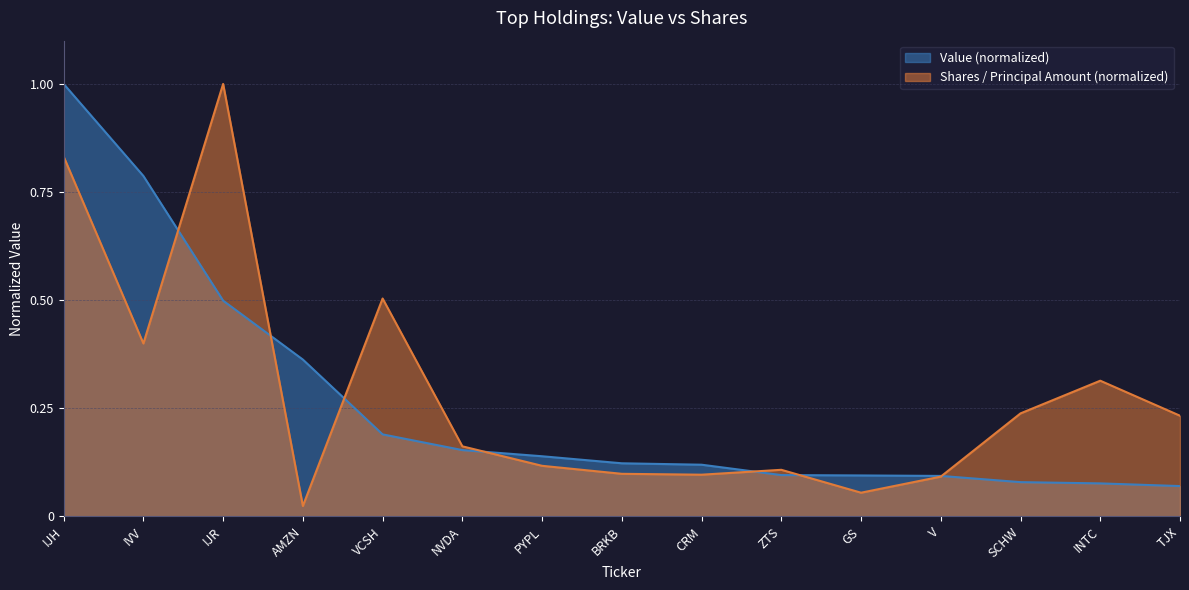

Reading left to right, list all the values displayed in this chart.

Value: IJH=1.0	IVV=0.8	IJR=0.5	AMZN=0.4	VCSH=0.2	NVDA=0.2	PYPL=0.1	BRKB=0.1	CRM=0.1	ZTS=0.1	GS=0.1	V=0.1	SCHW=0.1	INTC=0.1	TJX=0.1
Shares or principal amount: IJH=0.8	IVV=0.4	IJR=1.0	AMZN=0.0	VCSH=0.5	NVDA=0.2	PYPL=0.1	BRKB=0.1	CRM=0.1	ZTS=0.1	GS=0.1	V=0.1	SCHW=0.2	INTC=0.3	TJX=0.2